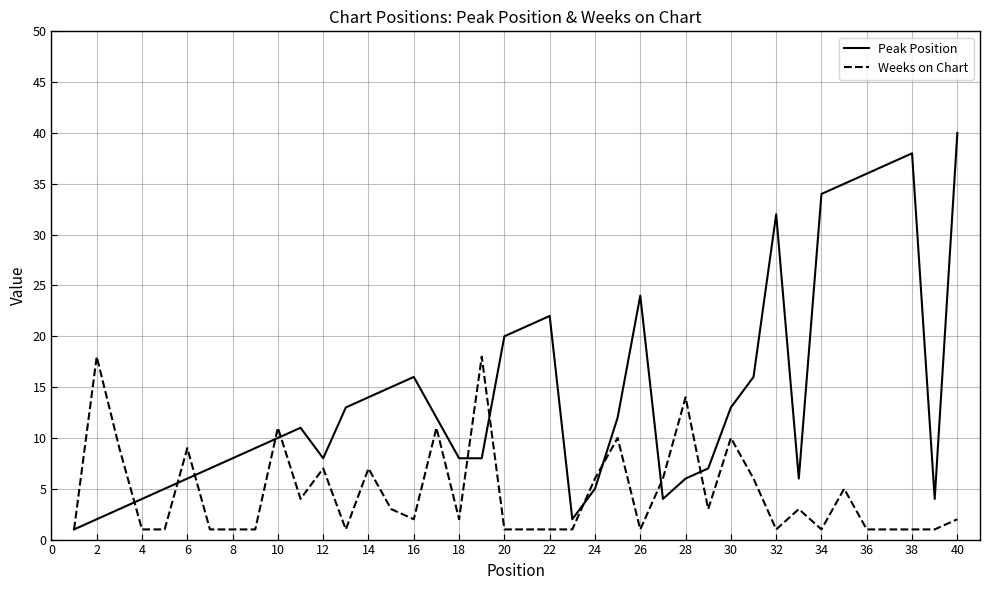

True or false: Peak Position and Weeks on Chart intersect in this chart.

True